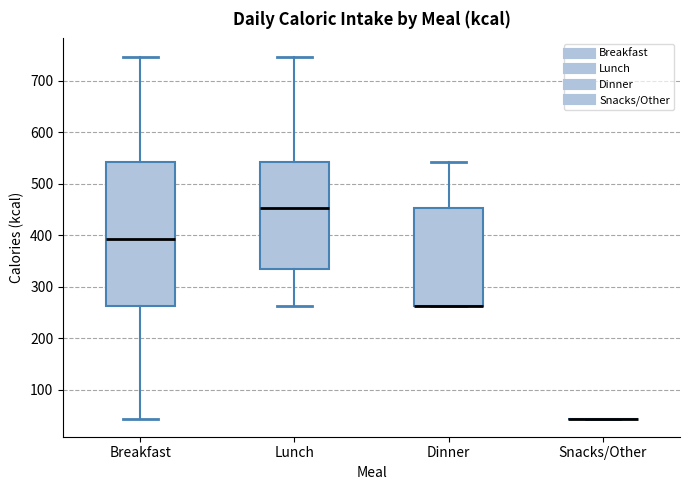

Reading left to right, read every box against the y-axis: the position of its median line, the range the box covers, and the ends of its whiskers. The values are not printed on the chart, so give them approximately, as read against the axis.

Breakfast: median 390, box 260 to 540, whiskers 40 to 750
Lunch: median 450, box 330 to 540, whiskers 260 to 750
Dinner: median 260 (drawn on the box's lower edge), box 260 to 450, whiskers 260 to 540
Snacks/Other: box collapsed to a line at 40, whiskers 40 to 40